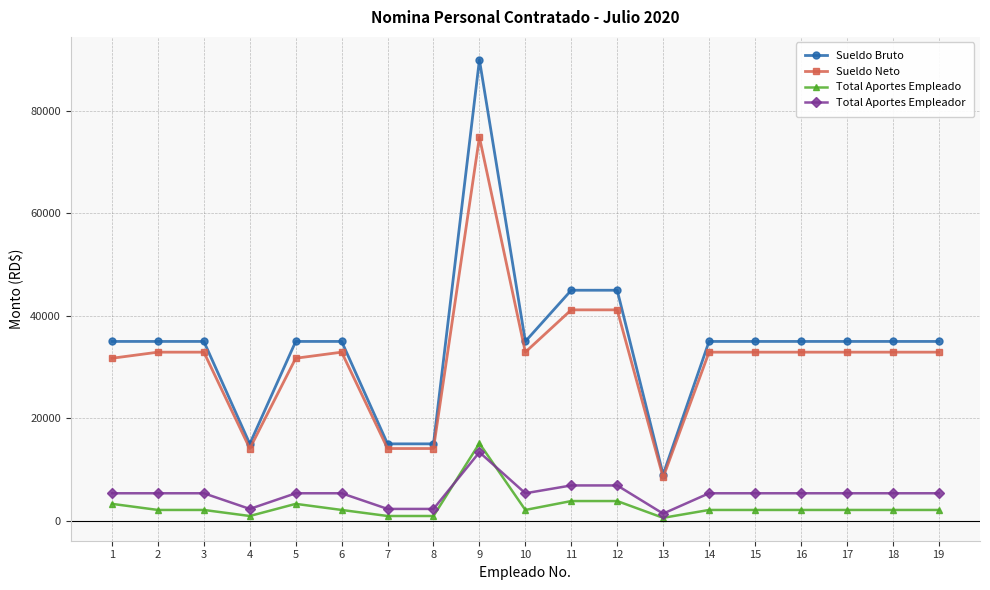

True or false: Sueldo Bruto and Total Aportes Empleado cross at least once.

False